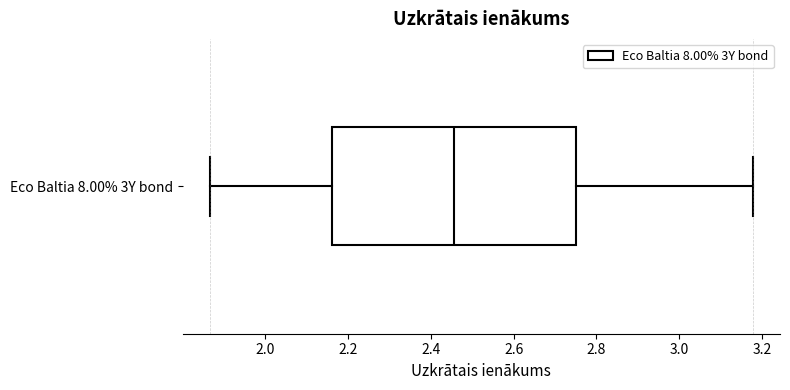

Transcribe this box plot: give where the median line is, the range the box spans, and where the two whiskers end, as read against the x-axis. The values are not printed on the chart, so give them approximately, as read against the axis.

median 2.46, box 2.16 to 2.74, whiskers 1.86 to 3.18